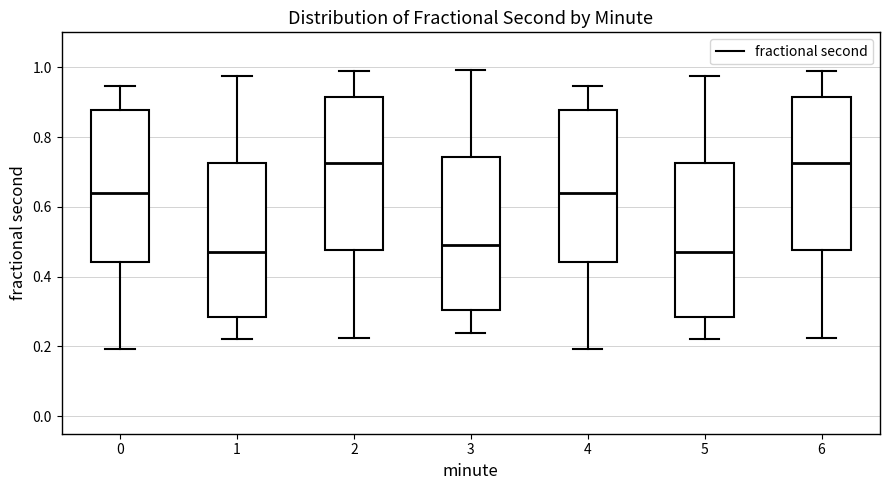

Reading left to right, transcribe this box plot: for each box, give where its median line is, the range the box spans, and where its two whiskers end, as read against the y-axis. The values are not printed on the chart, so give them approximately, as read against the axis.

0: median 0.64, box 0.44 to 0.88, whiskers 0.20 to 0.94
1: median 0.48, box 0.28 to 0.72, whiskers 0.22 to 0.98
2: median 0.72, box 0.48 to 0.92, whiskers 0.22 to 0.98
3: median 0.50, box 0.30 to 0.74, whiskers 0.24 to 1.00
4: median 0.64, box 0.44 to 0.88, whiskers 0.20 to 0.94
5: median 0.48, box 0.28 to 0.72, whiskers 0.22 to 0.98
6: median 0.72, box 0.48 to 0.92, whiskers 0.22 to 0.98